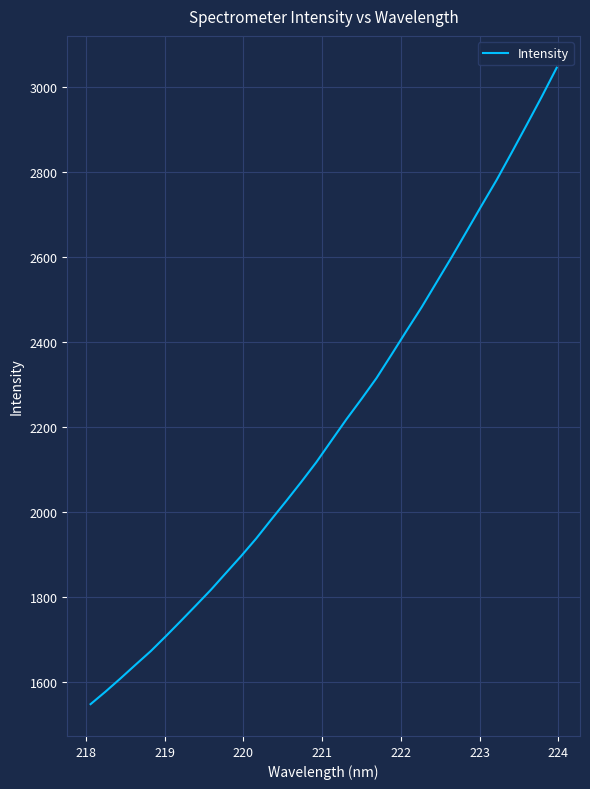

What is the maximum value shown in the chart?

3046.5